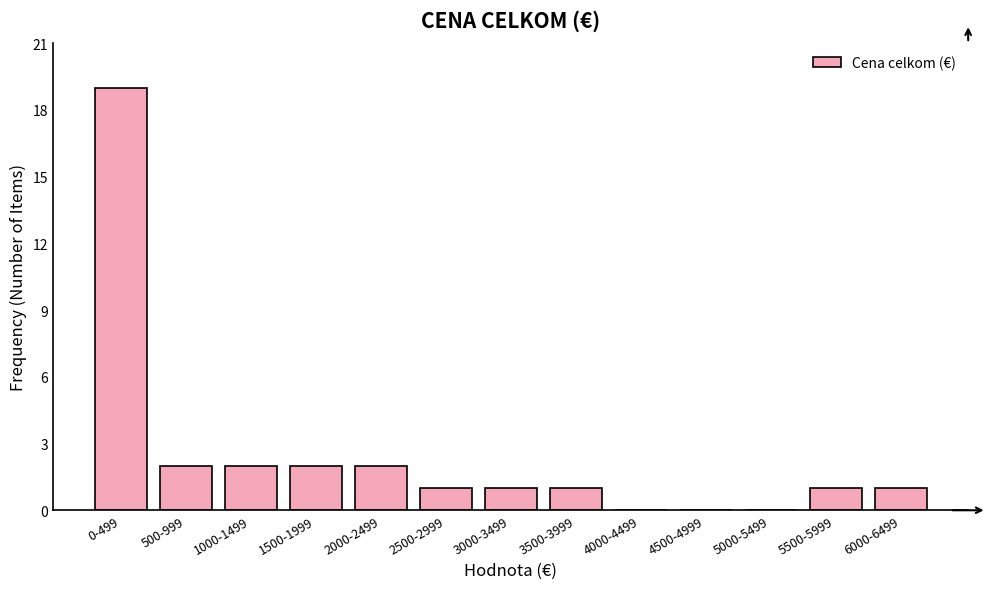

Reading left to right, extract all data points from this chart.

0-499=19	500-999=2	1000-1499=2	1500-1999=2	2000-2499=2	2500-2999=1	3000-3499=1	3500-3999=1	4000-4499=0	4500-4999=0	5000-5499=0	5500-5999=1	6000-6499=1